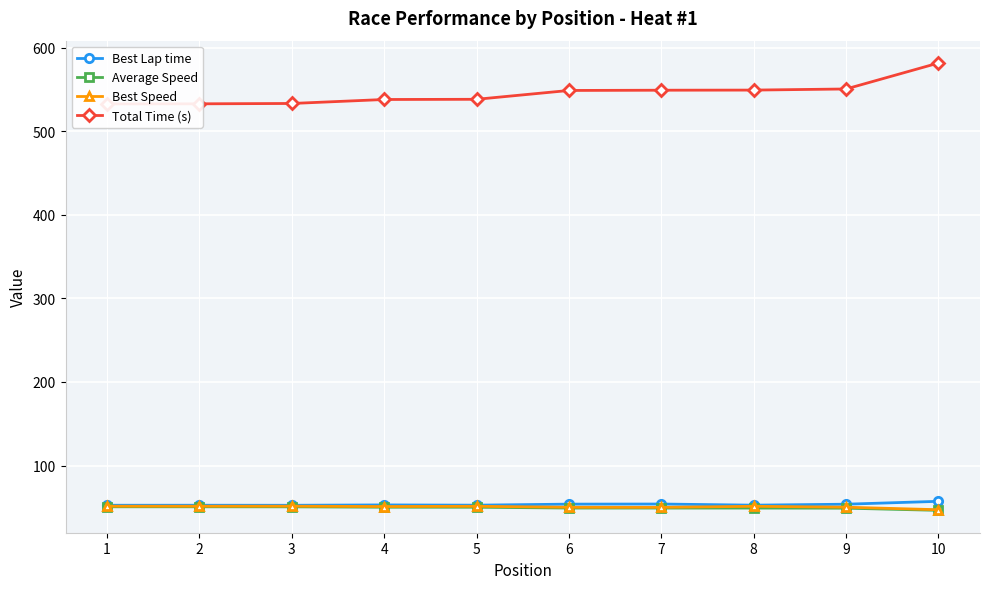

True or false: Best Speed and Total Time (s) intersect in this chart.

False